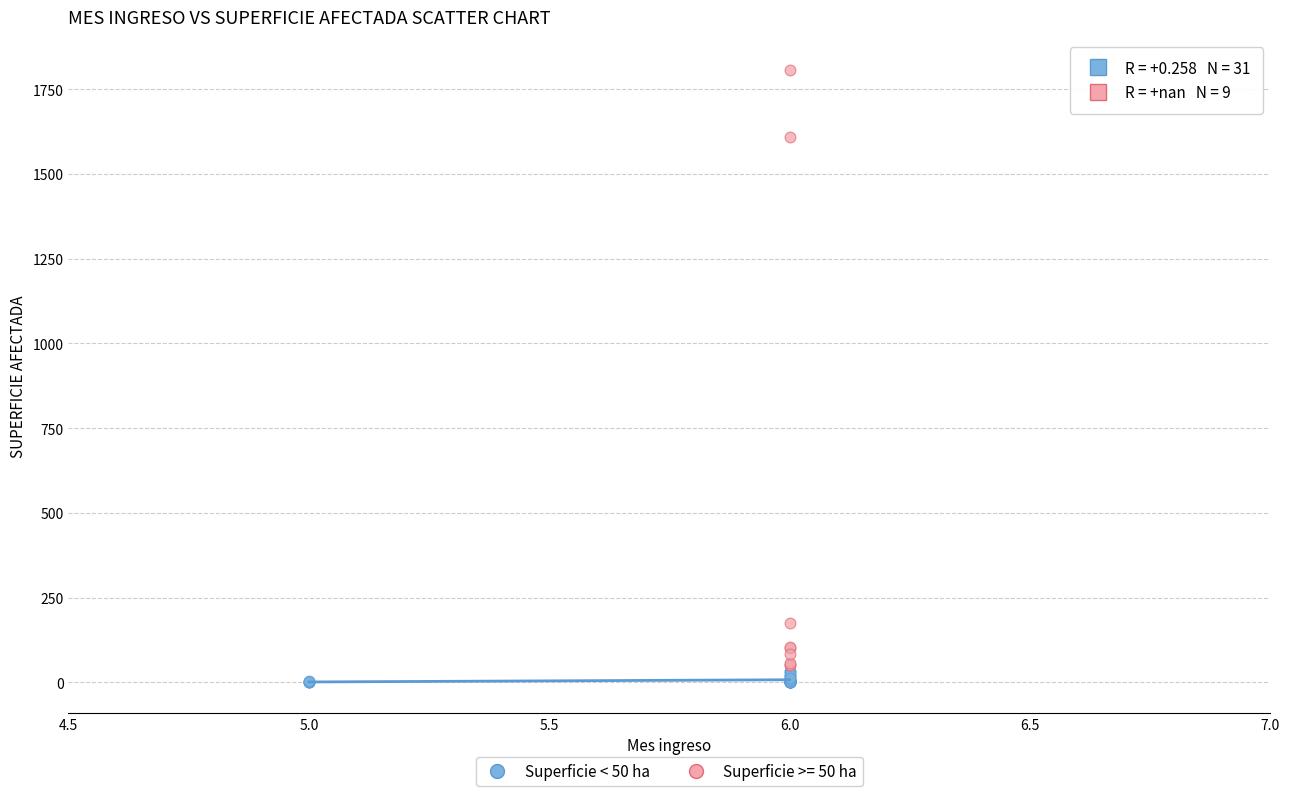

Which series reaches the maximum Y coordinate?

Superficie >= 50 ha